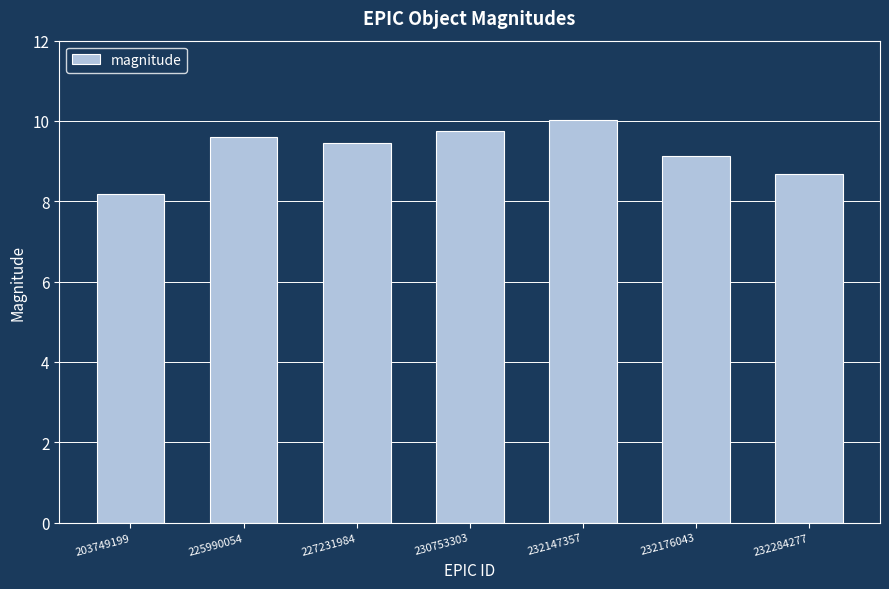

Rank the categories by value from lowest to highest.

203749199, 232284277, 232176043, 227231984, 225990054, 230753303, 232147357